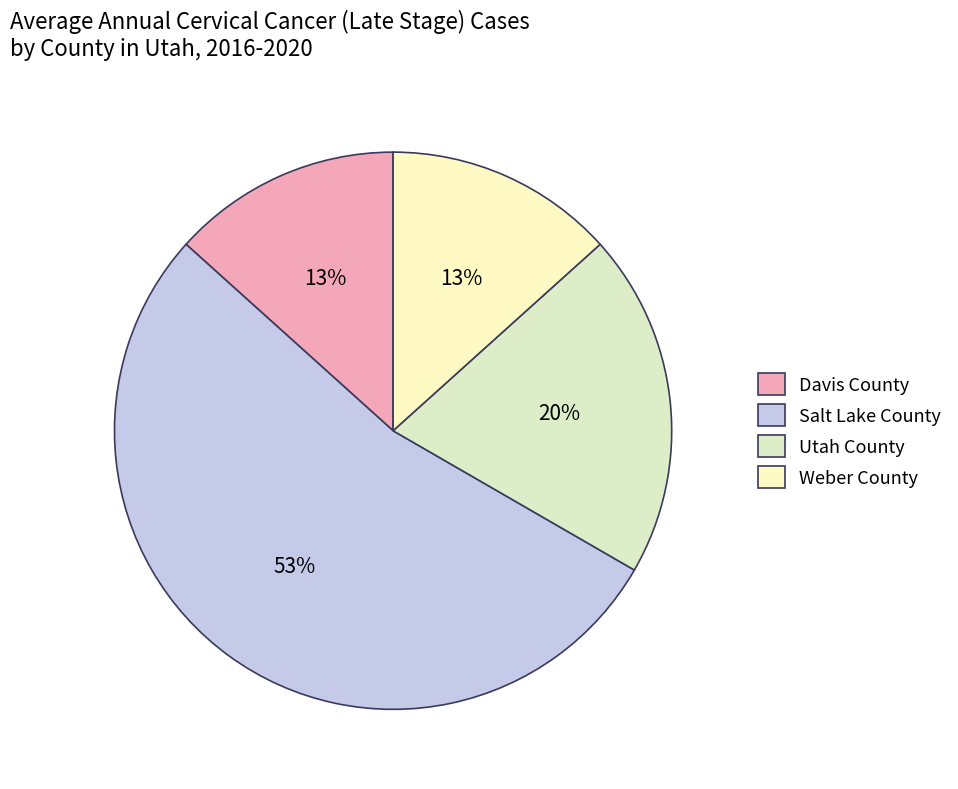

Is Davis County the majority of the pie?

No